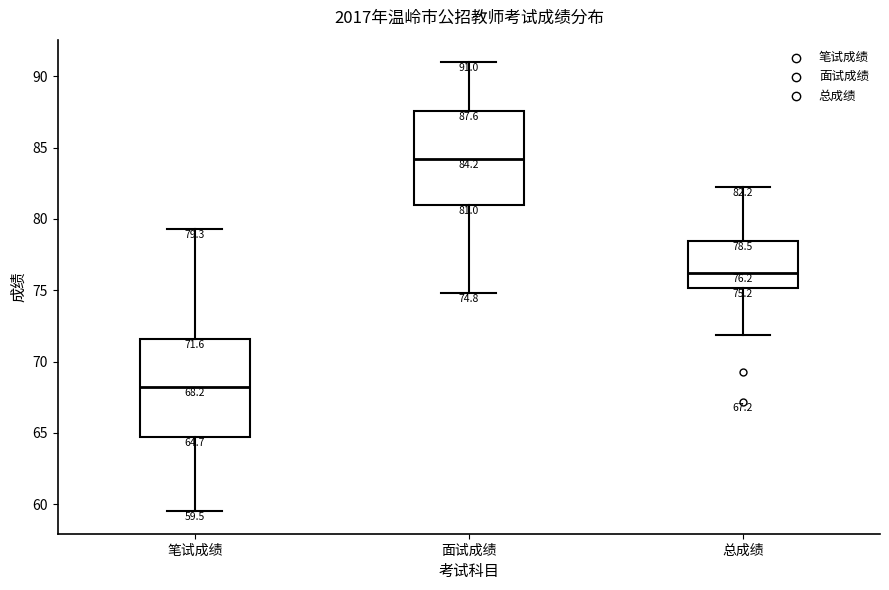

Which box has the highest median line?

面试成绩